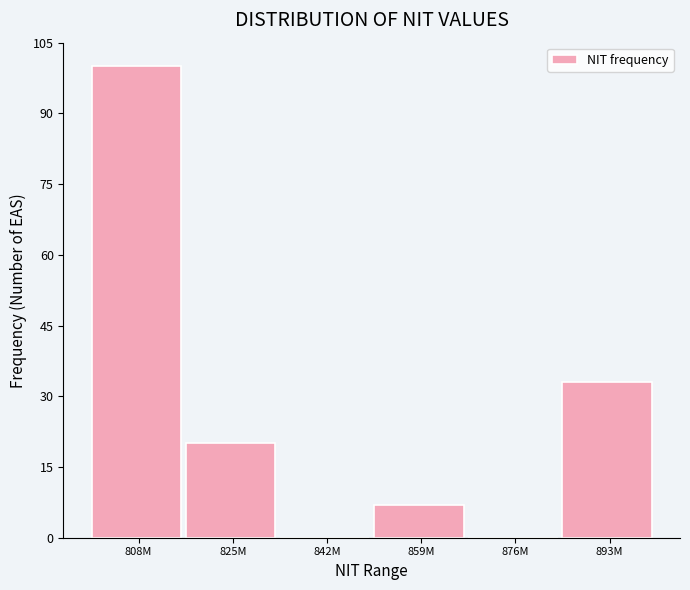

Reading left to right, extract all data points from this chart.

808M=100	825M=20	842M=0	859M=7	876M=0	893M=33